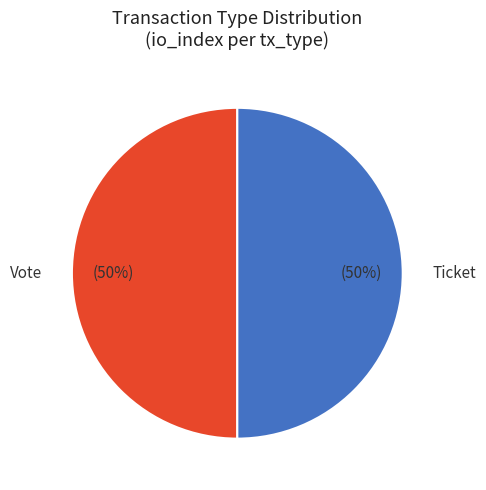

To the nearest percent, what is the average slice percentage?

50%